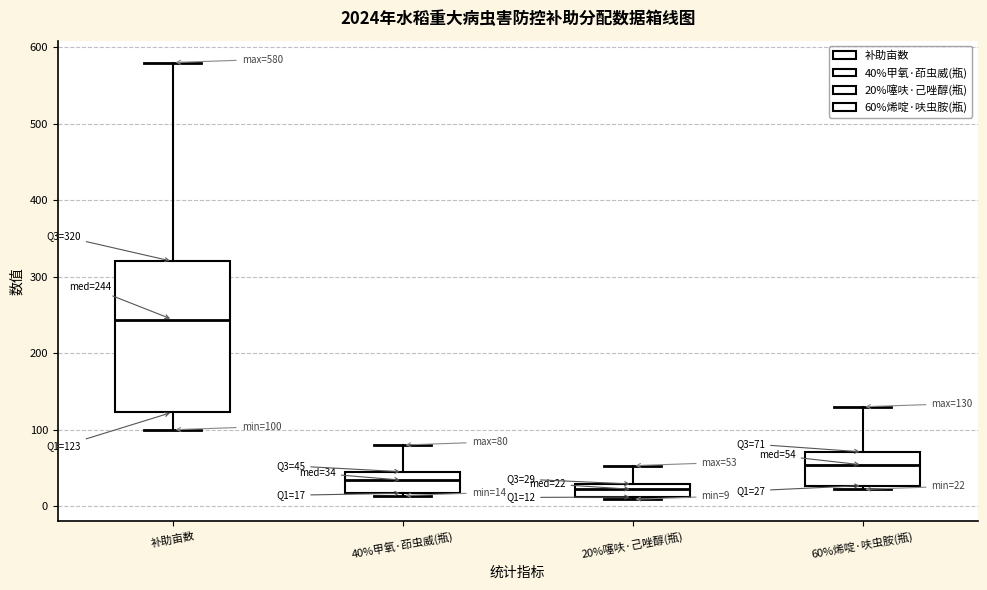

Comparing the boxes themselves (not the whiskers), which one is the tallest?

补助亩数